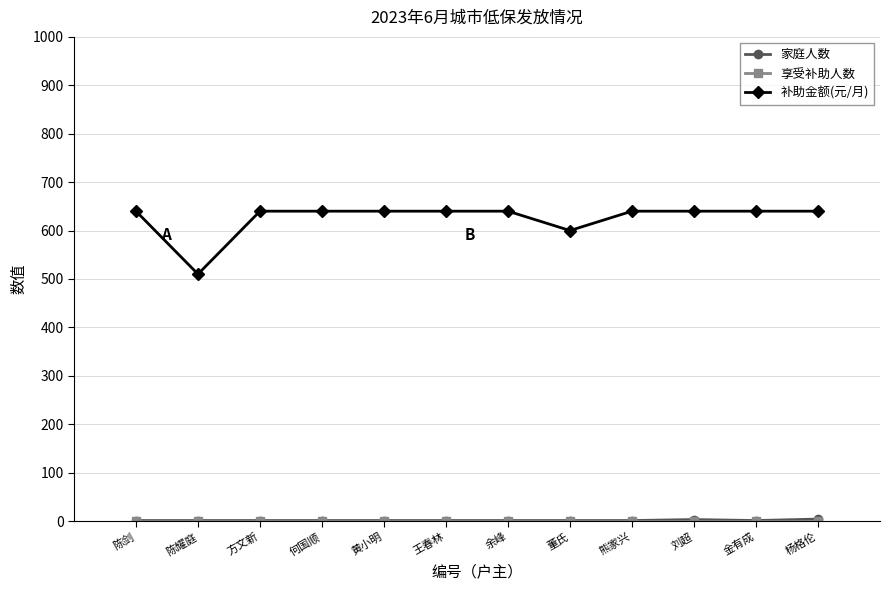

What is the sum of all 补助金额(元/月) values?

7510